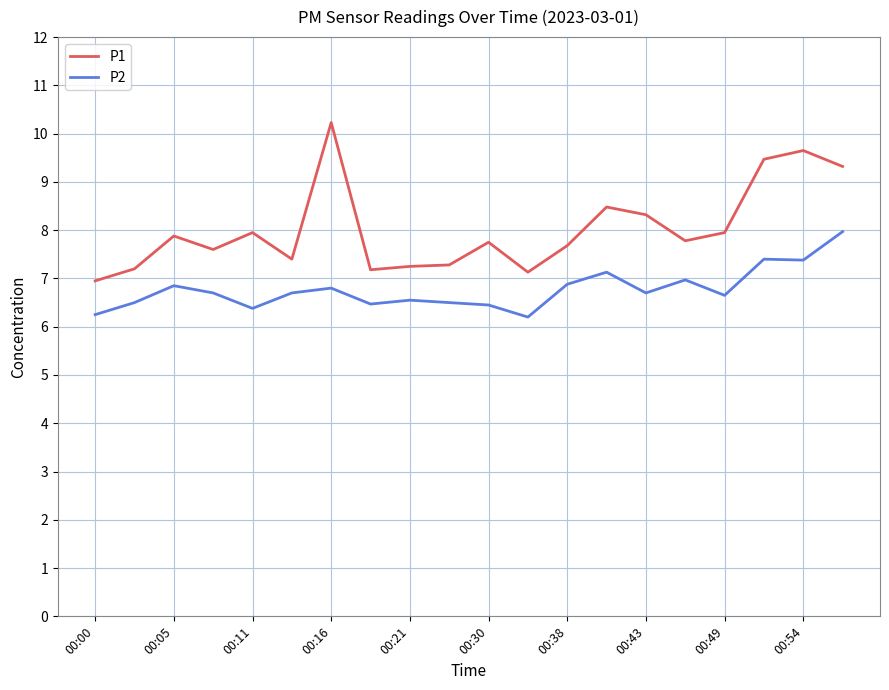

What is the sum of all P2 values?

135.4